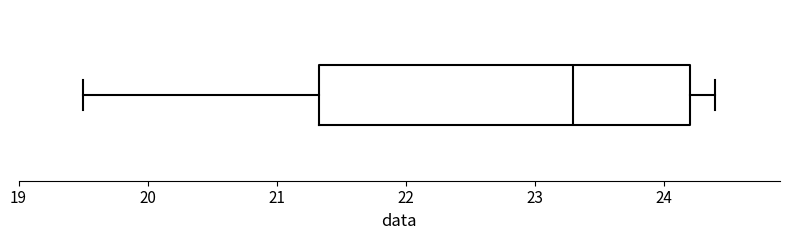

Where does the left whisker of the box end on the x-axis? The values are not printed on the chart, so give them approximately, as read against the axis.

19.5